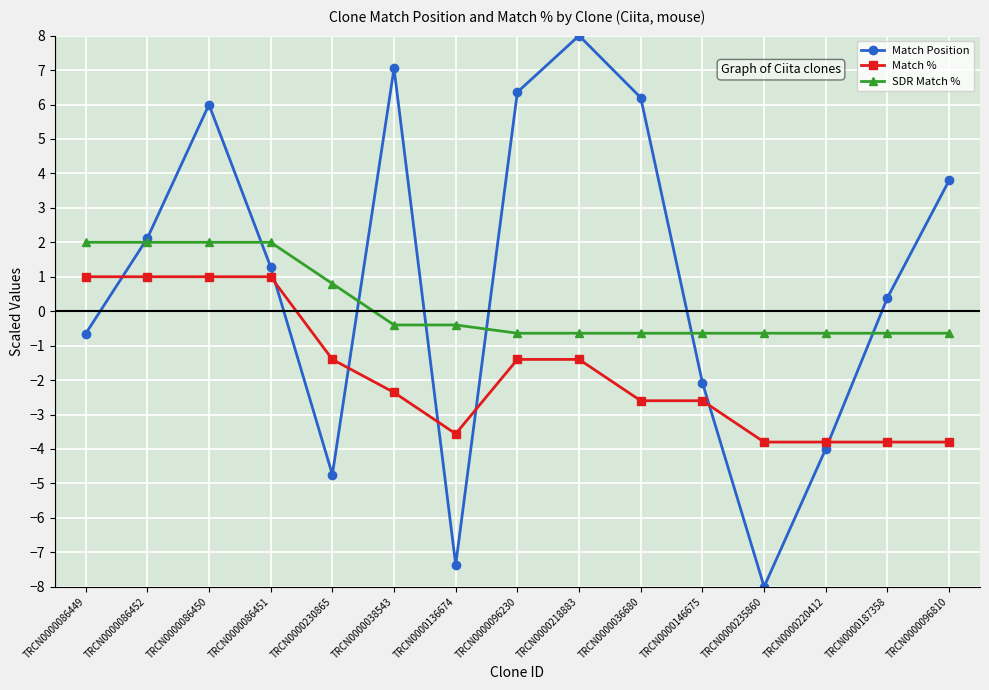

What is the highest value of the SDR Match % series?

2.0